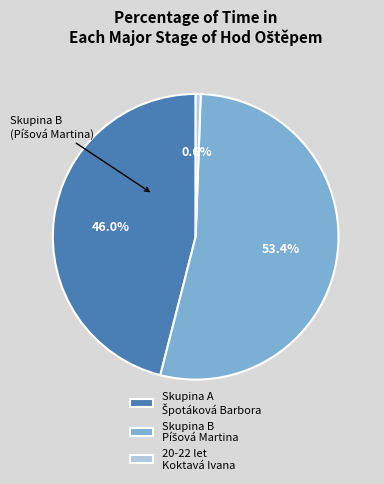

Which slice is the smallest?

20-22 let Koktavá Ivana